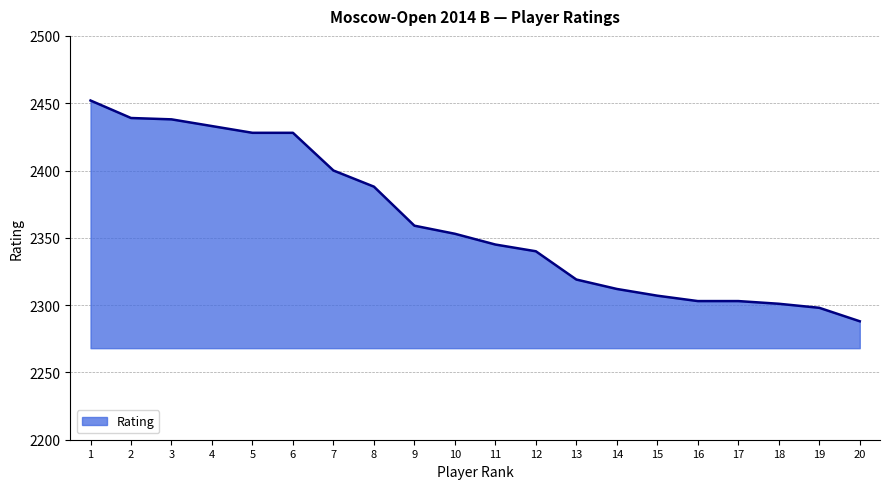

What is the change in value from 7 to 15?

-93